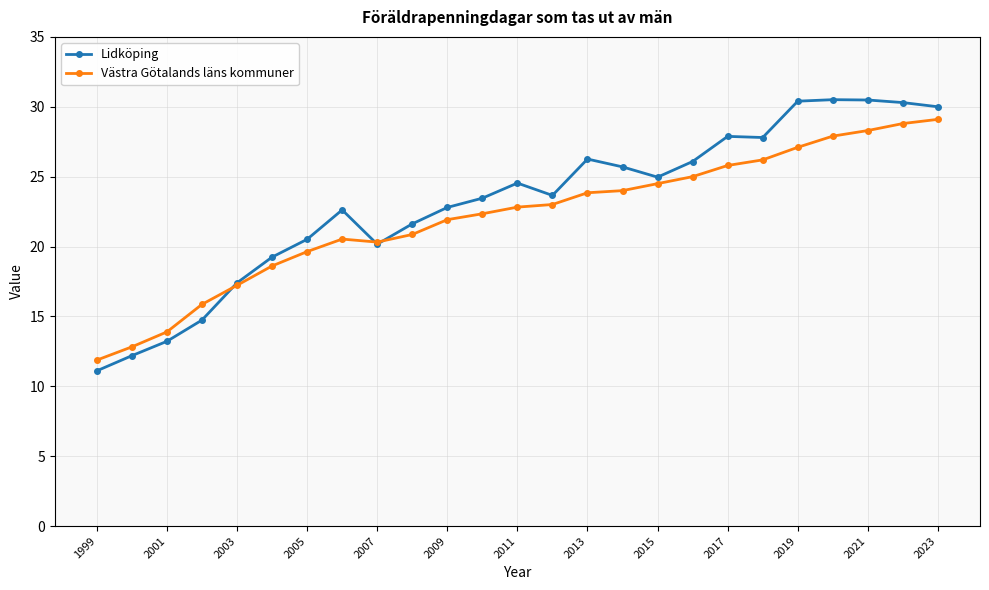

What is the value of the Västra Götalands läns kommuner point at the 1st from the left?

11.9